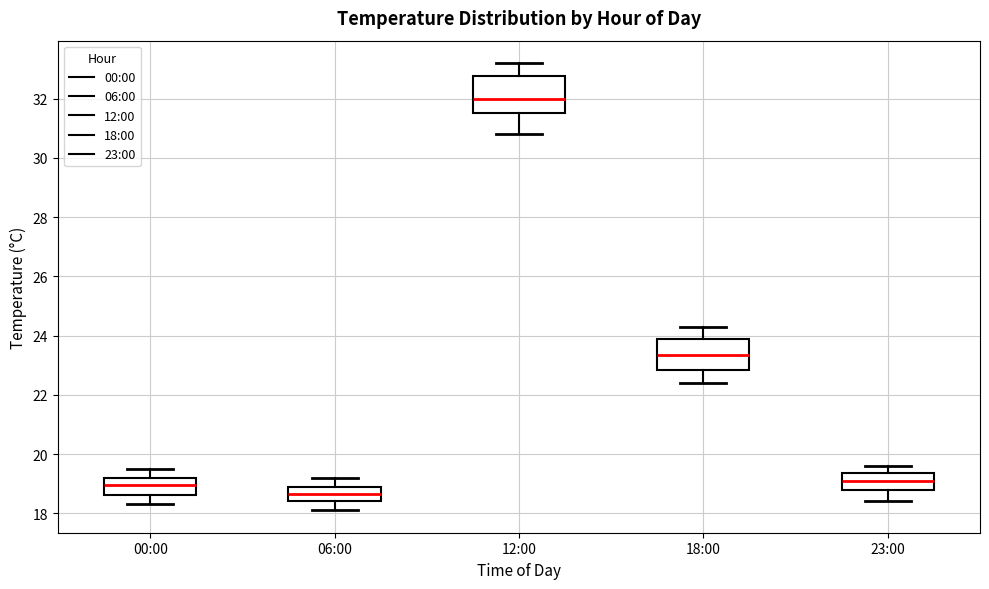

Reading left to right, transcribe this box plot: for each box, give where its median line is, the range the box spans, and where its two whiskers end, as read against the y-axis. The values are not printed on the chart, so give them approximately, as read against the axis.

00:00: median 19.0, box 18.6 to 19.2, whiskers 18.4 to 19.6
06:00: median 18.6, box 18.4 to 19.0, whiskers 18.2 to 19.2
12:00: median 32.0, box 31.6 to 32.8, whiskers 30.8 to 33.2
18:00: median 23.4, box 22.8 to 24.0, whiskers 22.4 to 24.4
23:00: median 19.2, box 18.8 to 19.4, whiskers 18.4 to 19.6